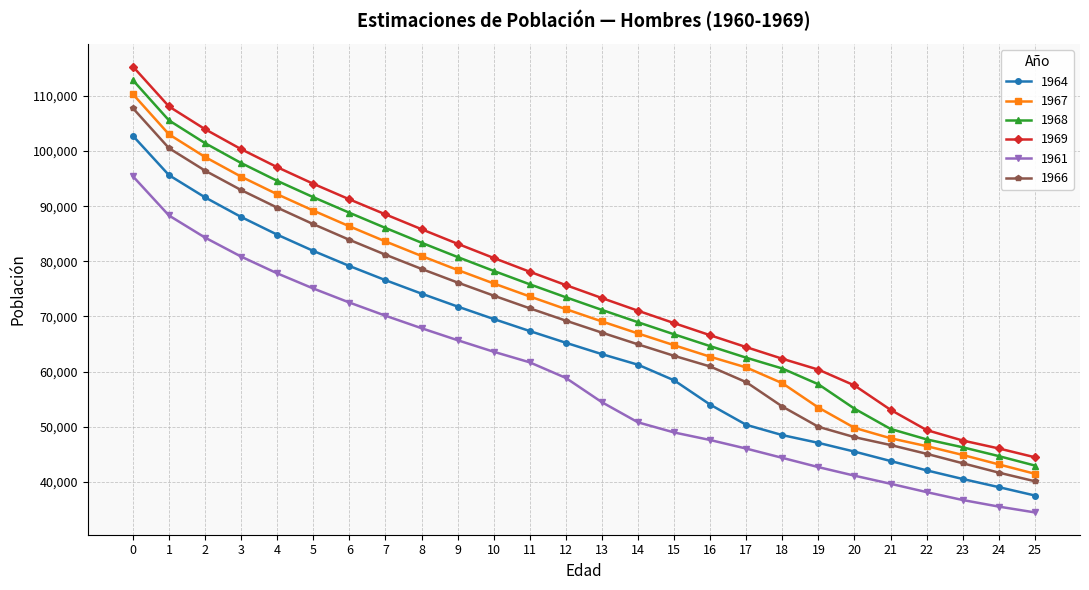

Which series has the largest total across all categories?

1969